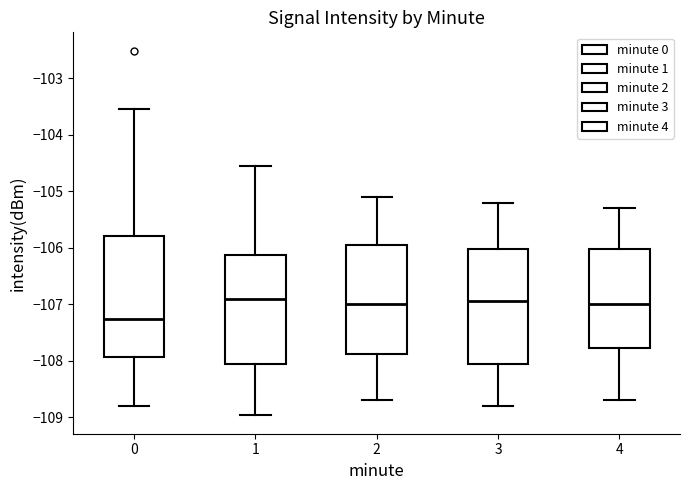

Reading left to right, transcribe this box plot: for each box, give where its median line is, the range the box spans, and where its two whiskers end, as read against the y-axis. The values are not printed on the chart, so give them approximately, as read against the axis.

0: median -107.3, box -107.9 to -105.8, whiskers -108.8 to -103.5
1: median -106.9, box -108.0 to -106.1, whiskers -109.0 to -104.5
2: median -107.0, box -107.9 to -105.9, whiskers -108.7 to -105.1
3: median -106.9, box -108.0 to -106.0, whiskers -108.8 to -105.2
4: median -107.0, box -107.8 to -106.0, whiskers -108.7 to -105.3